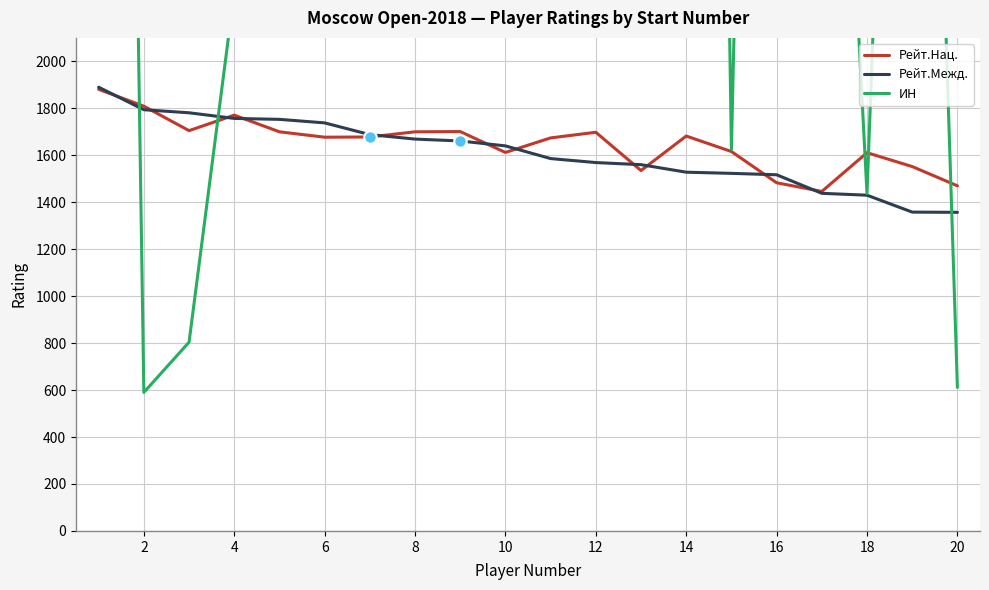

The value of Рейт.Межд. at 2 is 1794. True or false?

True